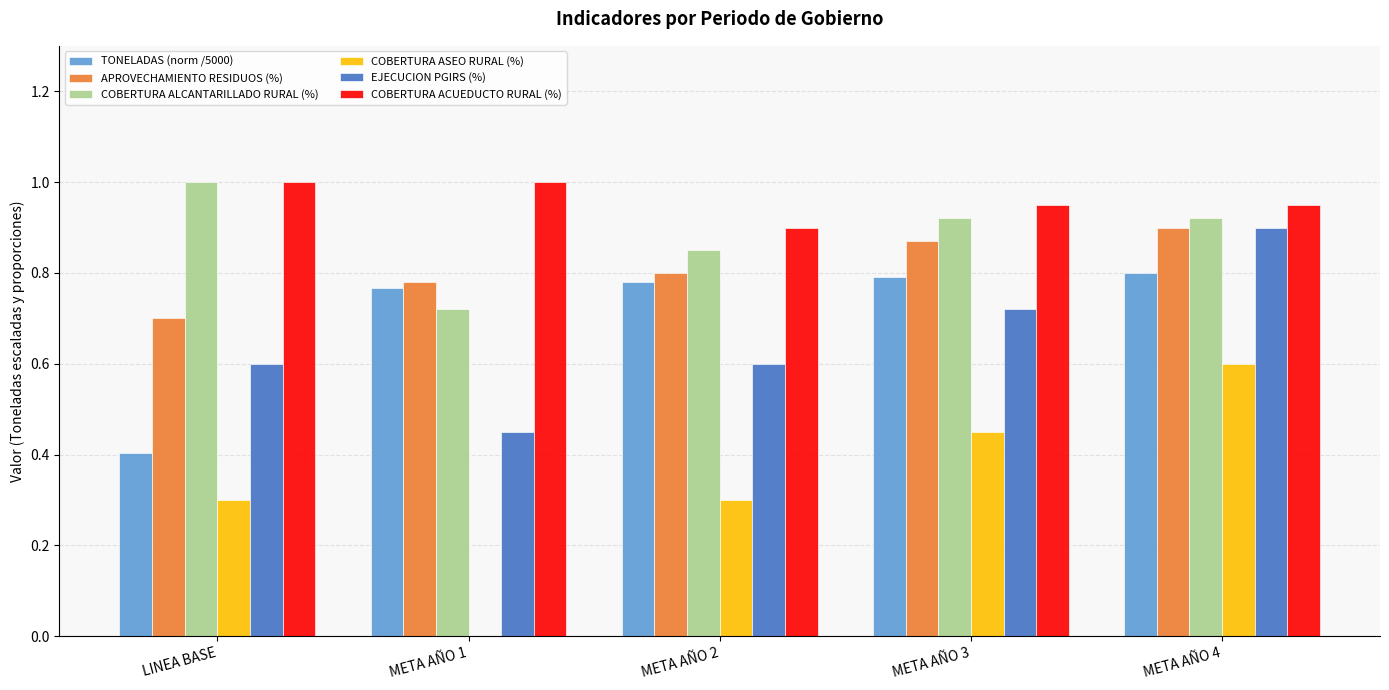

Which series has the largest total across all categories?

COBERTURA ACUEDUCTO RURAL (%)